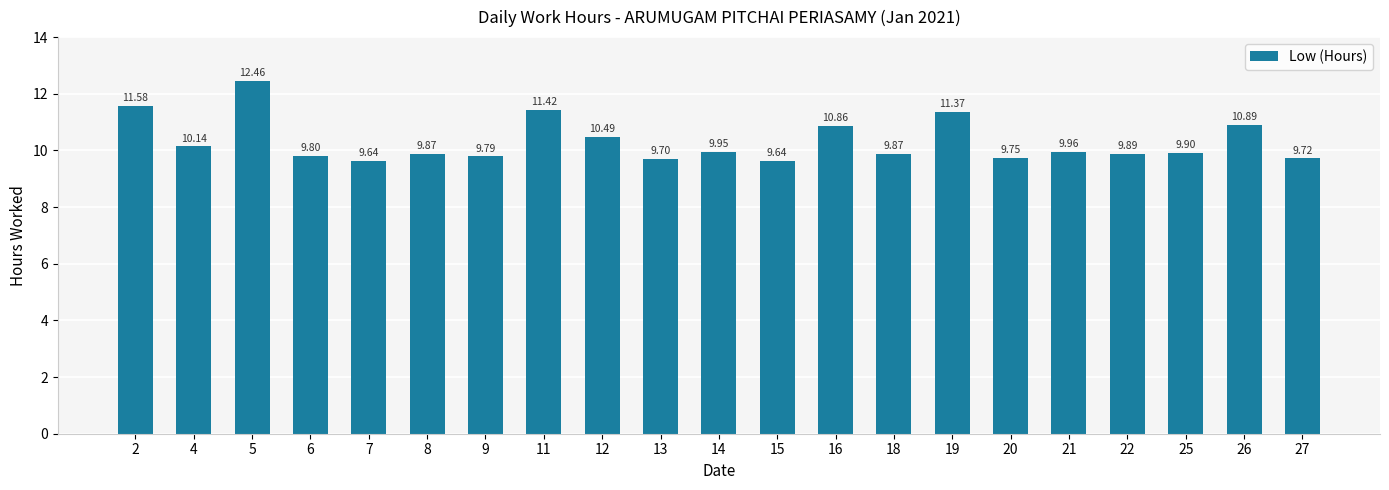

What is the change in value from 13 to 25?

+0.2